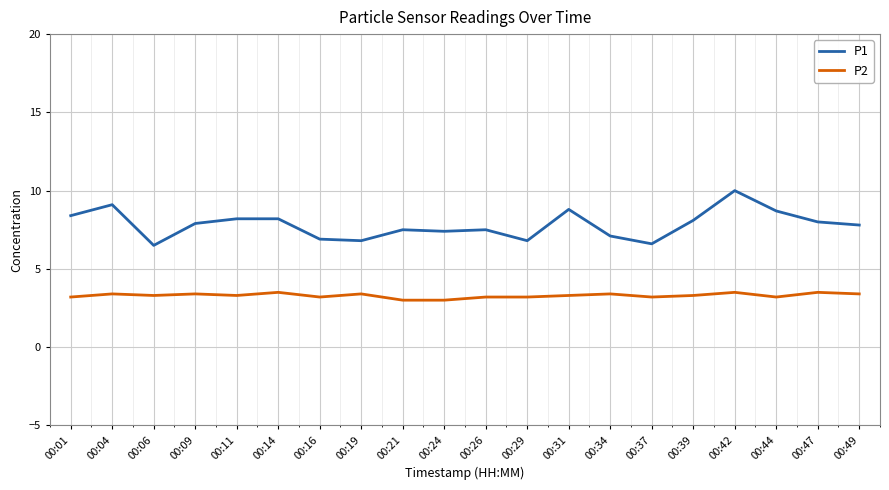

Which series has the largest total across all categories?

P1